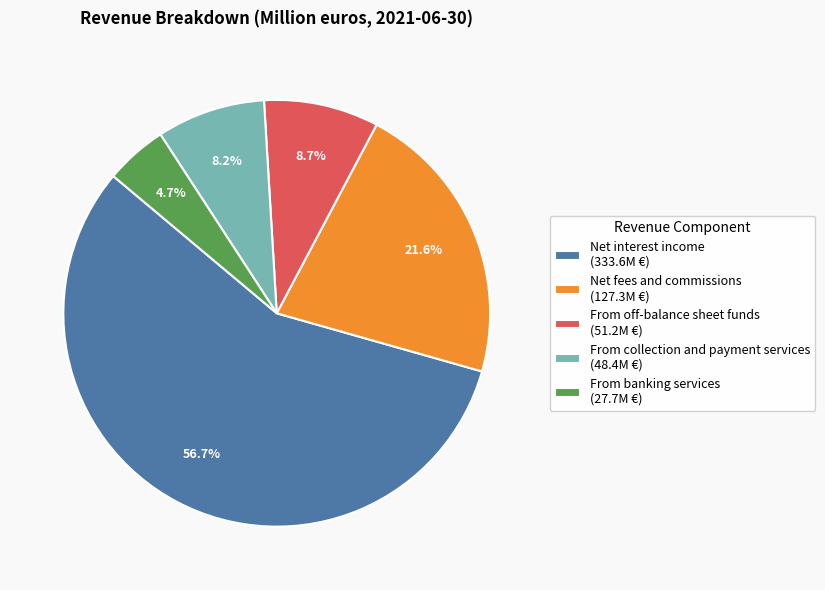

Approximately how many times larger is the value at Net interest income compared to Net fees and commissions?

2.6